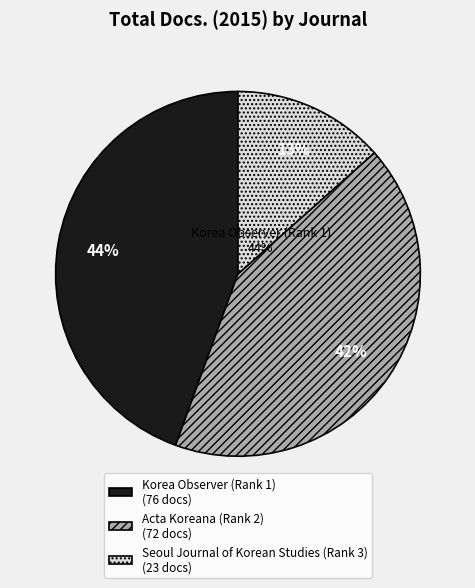

Is there any slice that represents more than half of the pie?

No